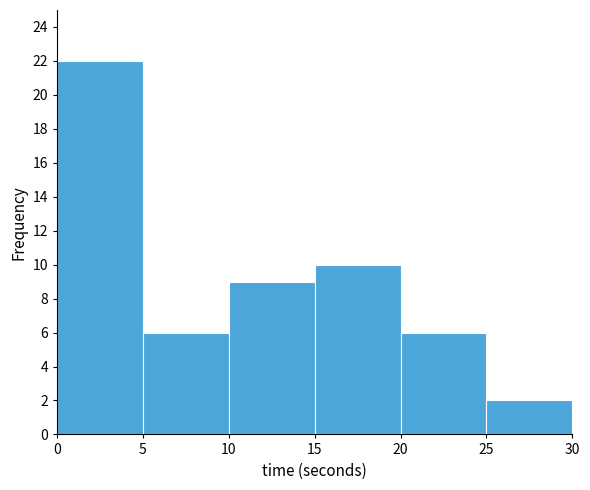

Reading left to right, list every bar in this chart as the range it spans on the x-axis followed by its height. The values are not printed on the chart, so give them approximately, as read against the axis.

0 to 5: 22
5 to 10: 6
10 to 15: 9
15 to 20: 10
20 to 25: 6
25 to 30: 2